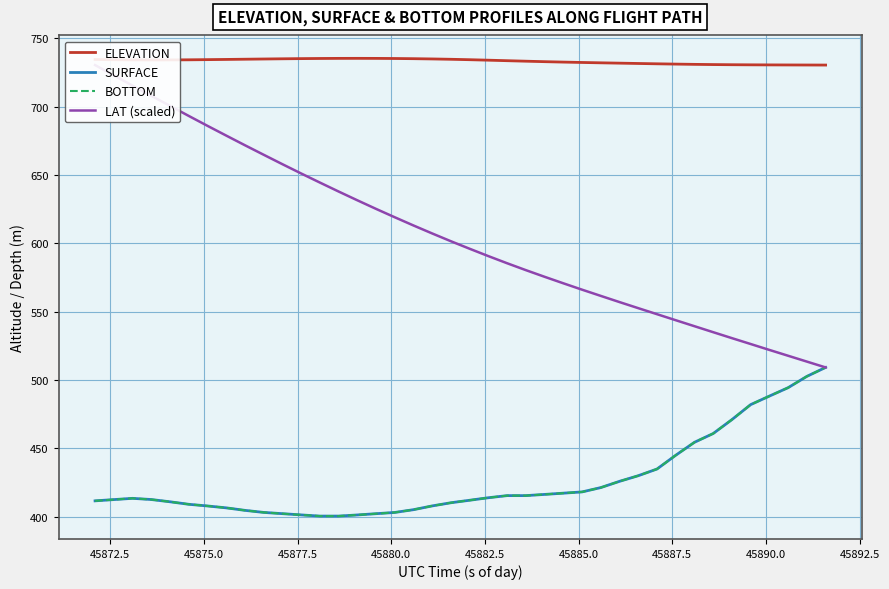

Reading left to right, list all the values displayed in this chart.

ELEVATION: 734.5	734.3	734.2	734.2	734.2	734.3	734.4	734.5	734.7	734.9	735.0	735.1	735.2	735.3	735.3	735.3	735.2	735.1	734.9	734.6	734.3	734.0	733.6	733.2	732.9	732.6	732.3	732.1	731.8	731.6	731.3	731.1	730.9	730.8	730.7	730.6	730.5	730.5	730.5	730.4
SURFACE: 411.5	412.4	413.3	412.5	410.8	409.0	407.8	406.4	404.5	403.0	402.1	401.2	400.3	400.3	401.2	402.1	403.0	405.0	407.8	410.1	411.9	413.8	415.3	415.3	416.2	417.1	418.0	421.2	425.8	429.9	434.8	444.9	454.4	460.8	471.0	481.9	488.2	494.3	502.6	509.1
BOTTOM: 411.5	412.4	413.3	412.5	410.8	409.0	407.8	406.4	404.5	403.0	402.1	401.2	400.3	400.3	401.2	402.1	403.0	405.0	407.8	410.1	411.9	413.8	415.3	415.3	416.2	417.1	418.0	421.2	425.8	429.9	434.8	444.9	454.4	460.8	471.0	481.9	488.2	494.3	502.6	509.1
LAT (scaled): 730.4	722.9	715.4	707.9	700.6	693.2	686.0	678.8	671.7	664.8	657.9	651.1	644.4	637.9	631.5	625.2	619.0	613.0	607.2	601.5	596.0	590.6	585.4	580.3	575.5	570.7	566.0	561.5	556.9	552.5	548.1	543.7	539.3	534.9	530.6	526.3	521.9	517.7	513.4	509.1